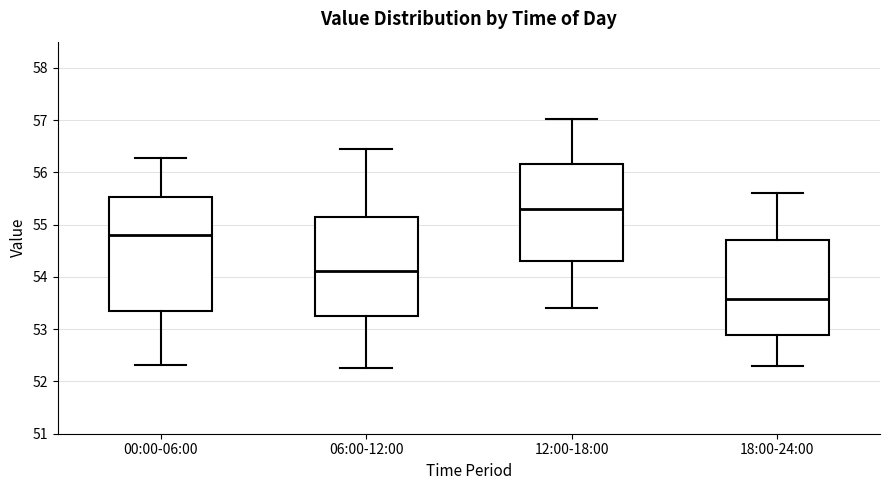

Which box's median line is the highest?

12:00-18:00